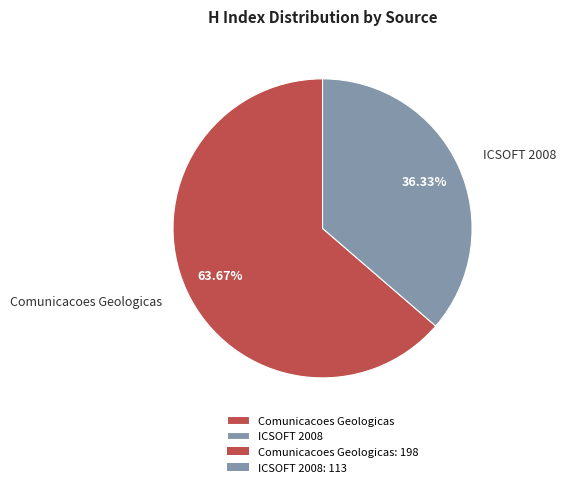

Combined, what portion of the pie is ICSOFT 2008 and Comunicacoes Geologicas?

100.0%